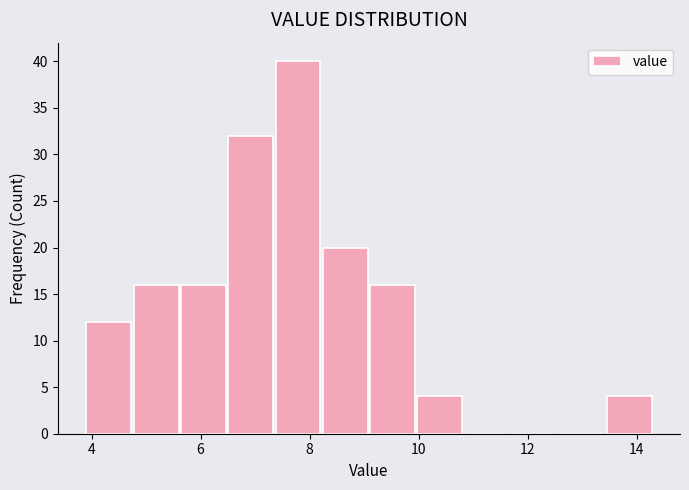

Reading left to right, transcribe this chart: for each bar, give the range it covers on the x-axis and its height. Neither the bar edges nor the heights are printed on the chart, so give them approximately, as read against the axes.

3.8 to 4.8: 12
4.8 to 5.6: 16
5.6 to 6.4: 16
6.4 to 7.4: 32
7.4 to 8.2: 40
8.2 to 9.0: 20
9.0 to 10.0: 16
10.0 to 10.8: 4
10.8 to 11.6: 0
11.6 to 12.6: 0
12.6 to 13.4: 0
13.4 to 14.4: 4